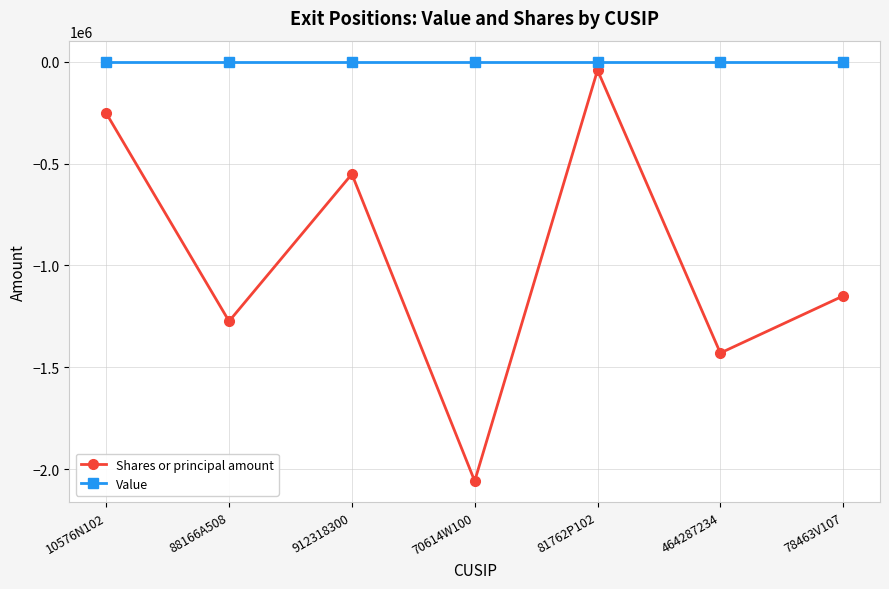

Rank the series at 78463V107 from lowest to highest value.

Shares or principal amount, Value